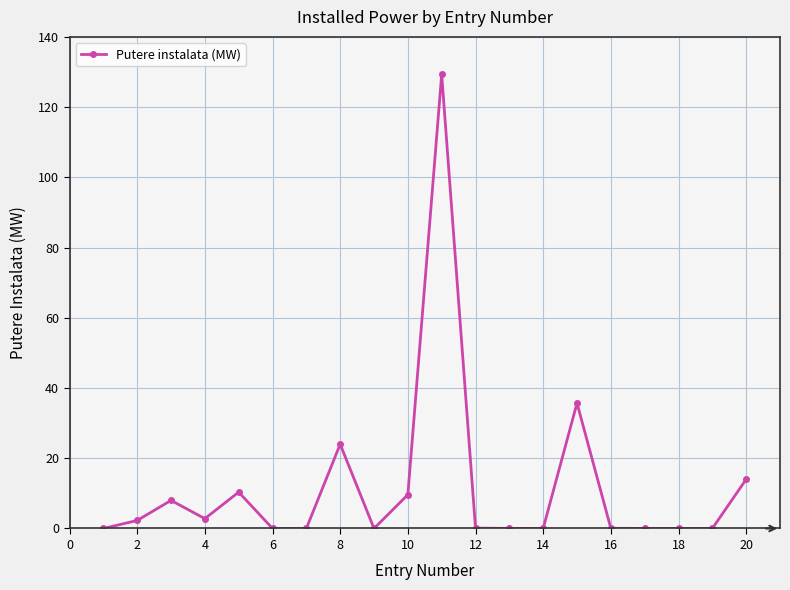

What is the difference between the maximum and second lowest values?

129.3